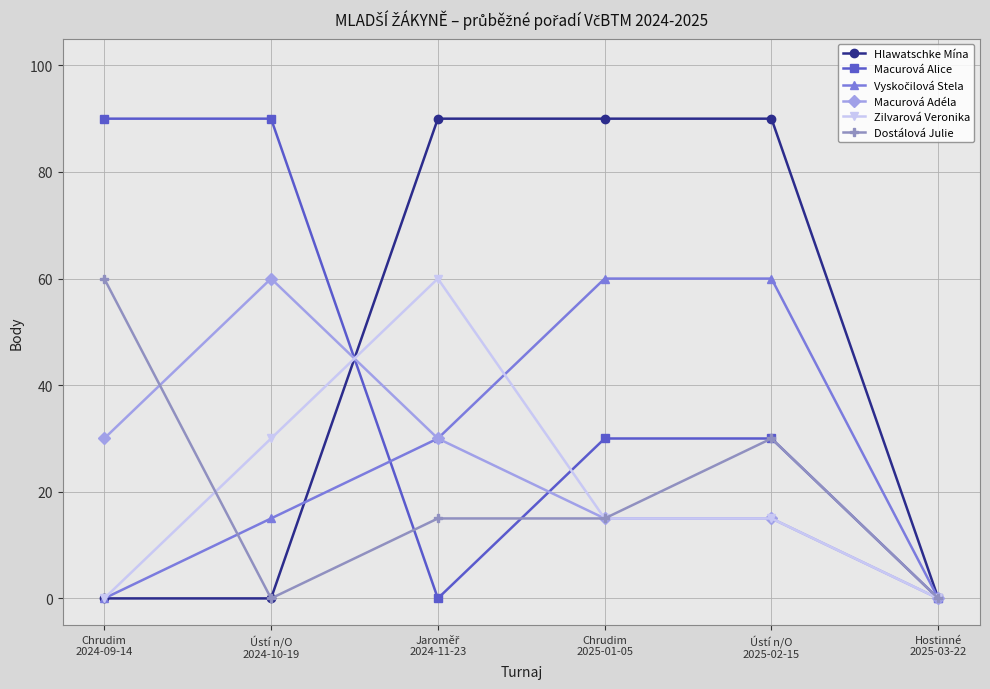

At how many categories does at least one series exceed 76?

5